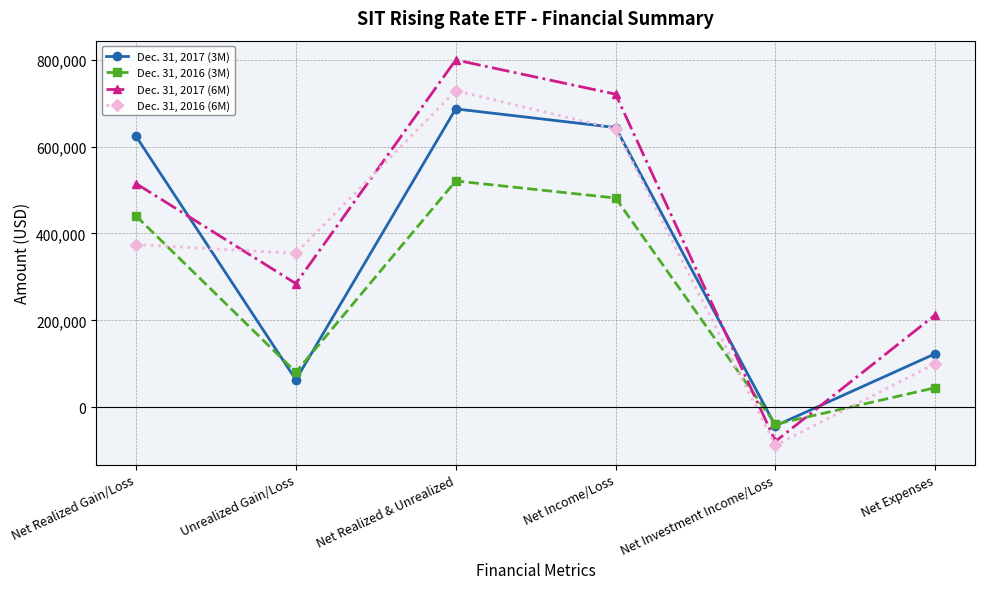

What is the sum of the Dec. 31, 2016 (6M) values at Net Realized & Unrealized and Net Realized Gain/Loss?

1103048